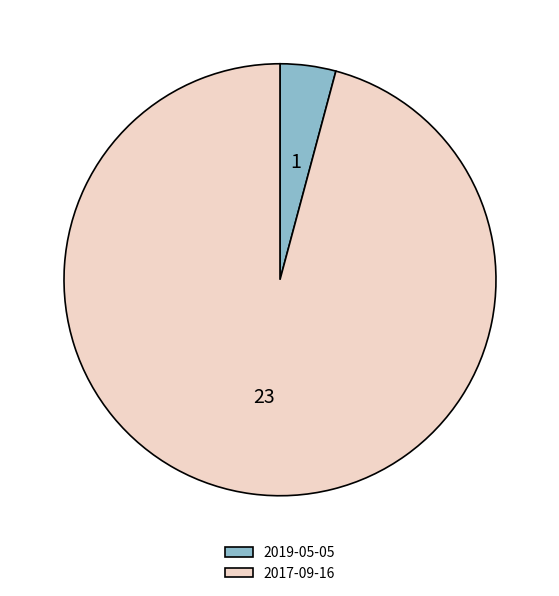

Do 2017-09-16 and 2019-05-05 together represent more than half of the pie?

Yes